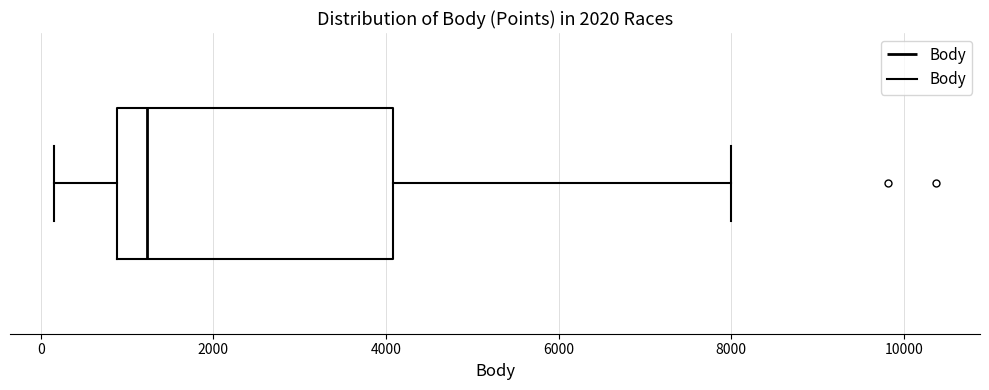

Read this box plot against the x-axis: the position of the median line, the range covered by the box, and the ends of both whiskers. The values are not printed on the chart, so give them approximately, as read against the axis.

median 1200, box 800 to 4000, whiskers 200 to 8000